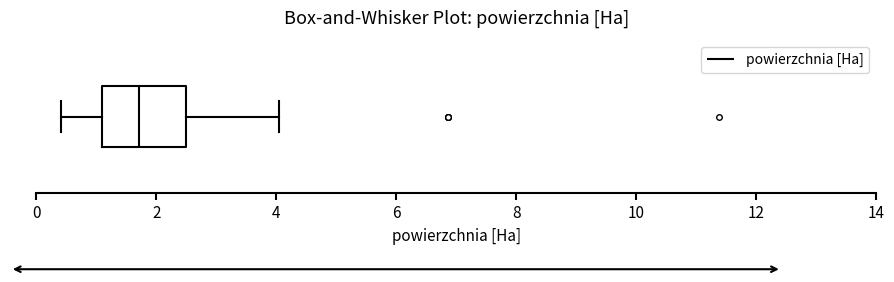

Where does the median line of the box sit on the x-axis? The values are not printed on the chart, so give them approximately, as read against the axis.

1.8